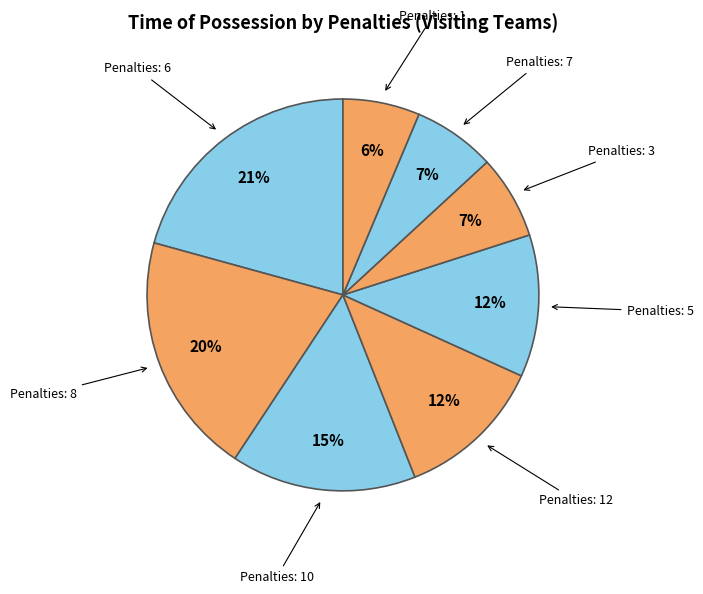

Is there any slice that represents more than half of the pie?

No